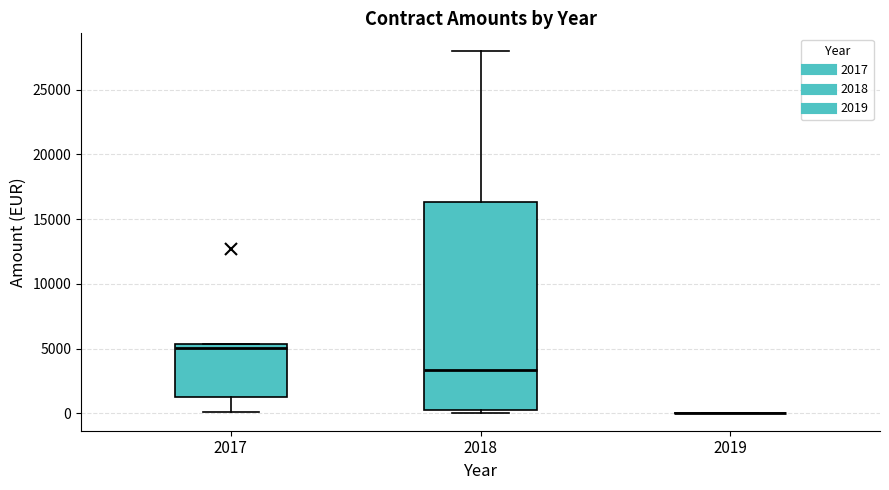

Which box is the tallest, from its lower edge to its upper edge?

2018